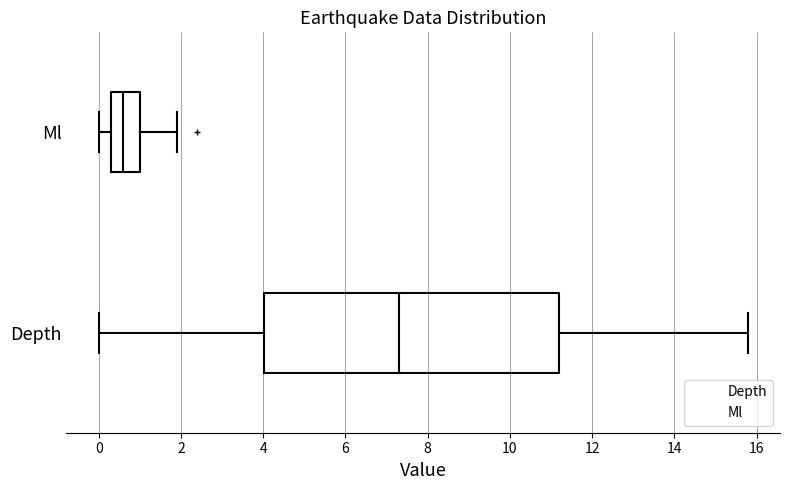

Where does the right whisker of the box for Ml end on the x-axis? The values are not printed on the chart, so give them approximately, as read against the axis.

2.0